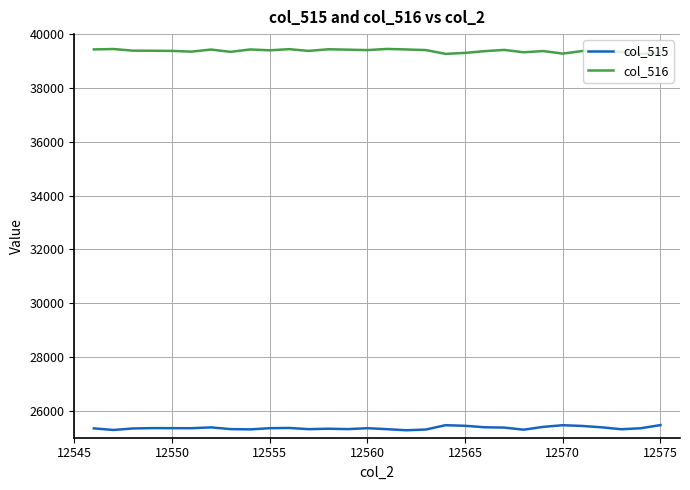

List the series in order of their overall mean, highest first.

col_516, col_515